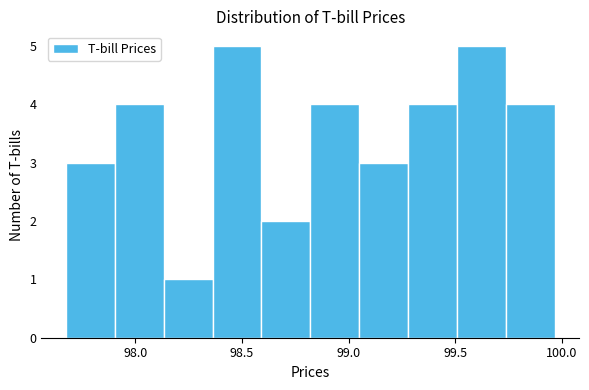

Reading left to right, list every bar in this chart as the range it spans on the x-axis followed by its height. Neither the bar edges nor the heights are printed on the chart, so give them approximately, as read against the axes.

97.65 to 97.90: 3
97.90 to 98.15: 4
98.15 to 98.35: 1
98.35 to 98.60: 5
98.60 to 98.80: 2
98.80 to 99.05: 4
99.05 to 99.30: 3
99.30 to 99.50: 4
99.50 to 99.75: 5
99.75 to 99.95: 4